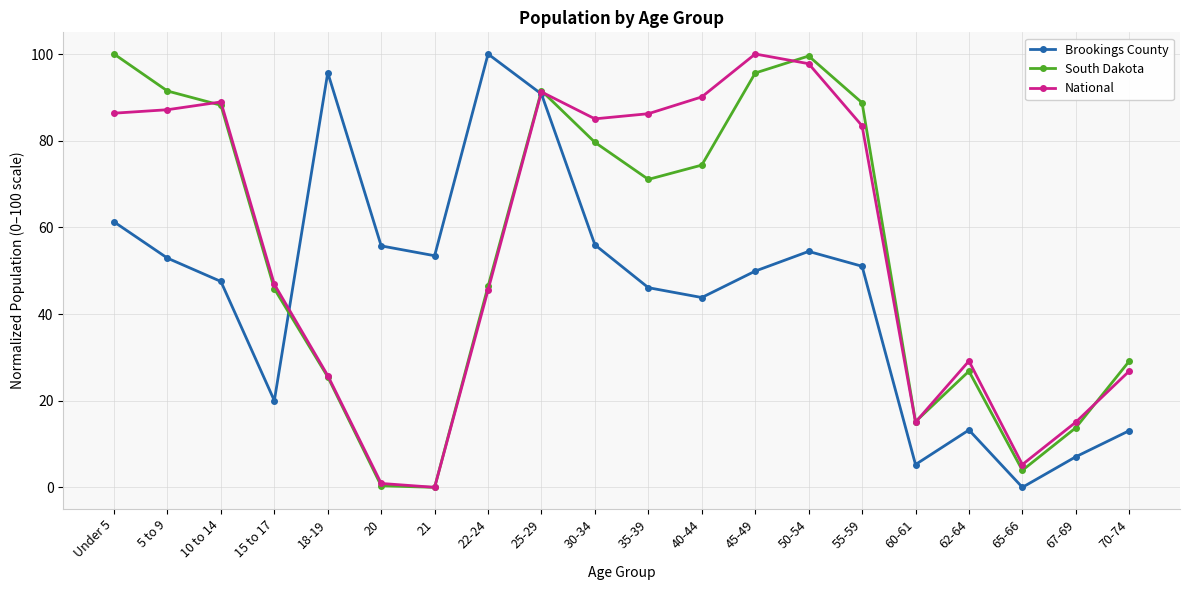

How many data points in South Dakota are less than 71?

10